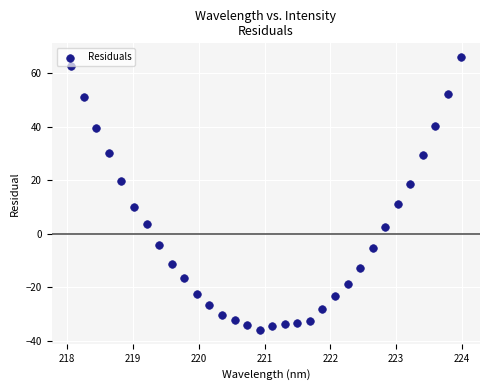

What is the range of X values (max minus min)?

5.9